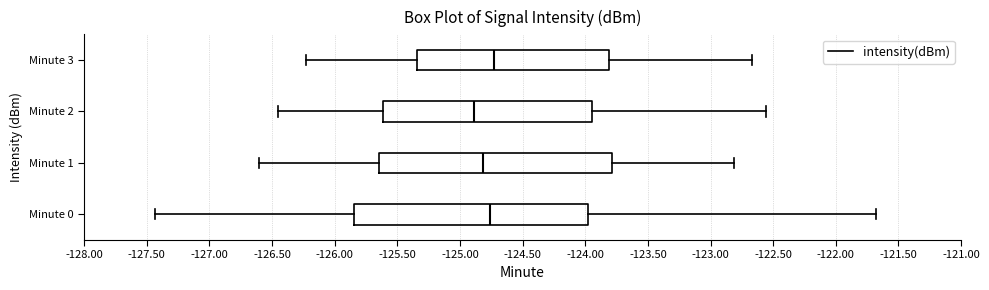

Reading bottom to top, read every box against the x-axis: the position of its median line, the range the box covers, and the ends of its whiskers. The values are not printed on the chart, so give them approximately, as read against the axis.

Minute 0: median -124.75, box -125.85 to -124.00, whiskers -127.45 to -121.70
Minute 1: median -124.80, box -125.65 to -123.80, whiskers -126.60 to -122.80
Minute 2: median -124.90, box -125.60 to -123.95, whiskers -126.45 to -122.55
Minute 3: median -124.70, box -125.35 to -123.80, whiskers -126.25 to -122.65